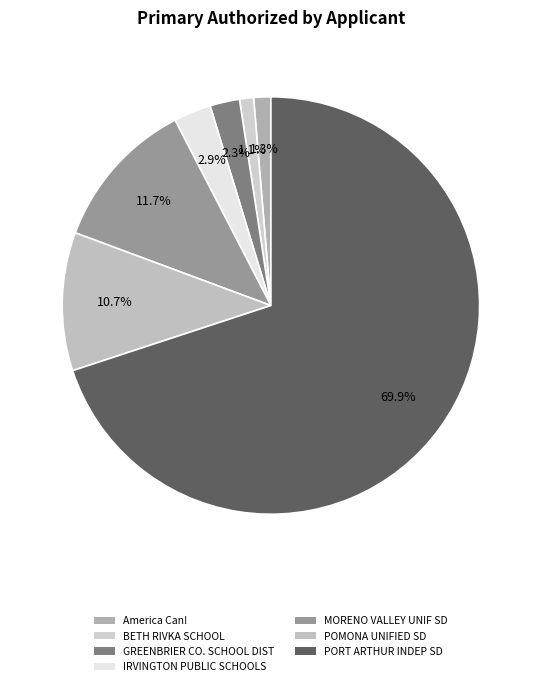

How many segments does this pie chart have?

7